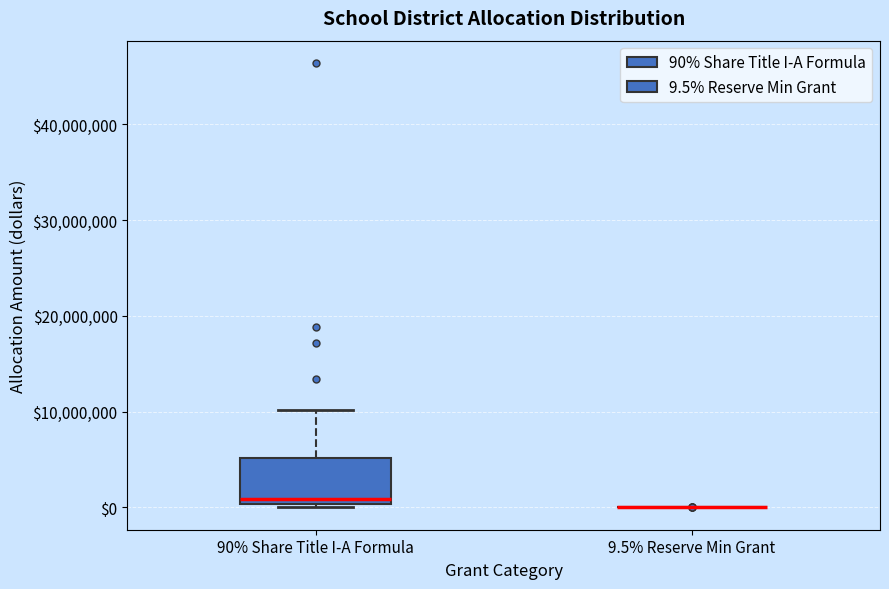

Comparing the boxes themselves (not the whiskers), which one is the tallest?

90% Share Title I-A Formula